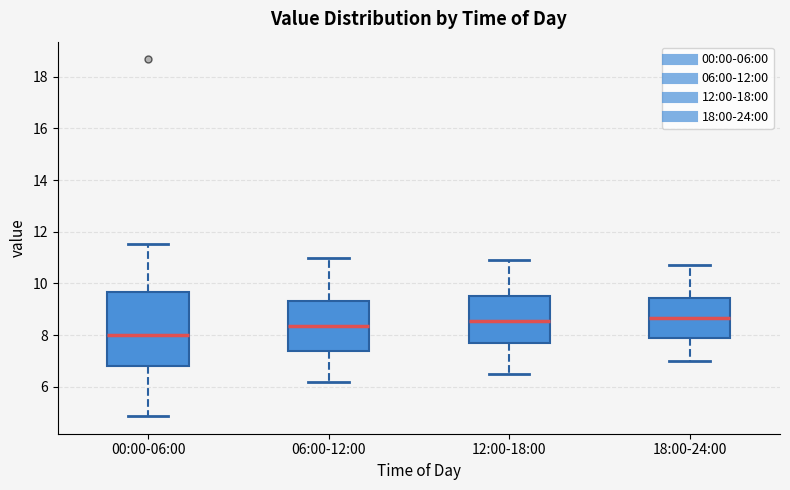

Which box is the tallest, from its lower edge to its upper edge?

00:00-06:00